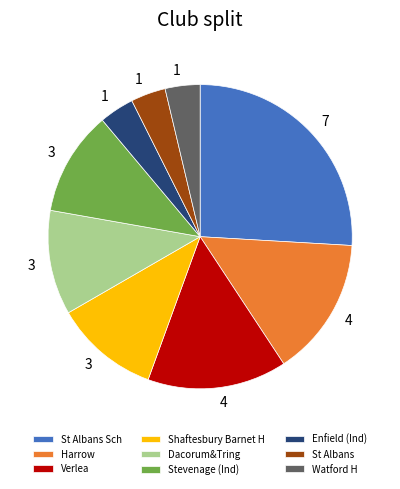

Is there a majority slice in this chart?

No